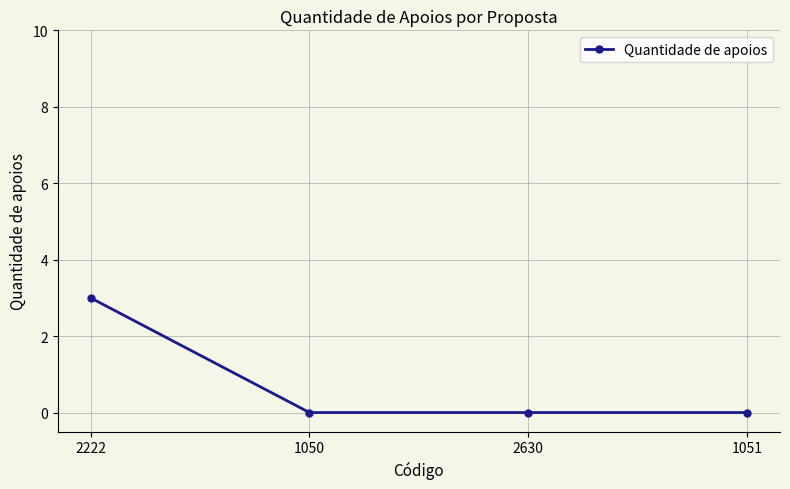

True or false: there are more than 1 points higher than both neighbors.

False